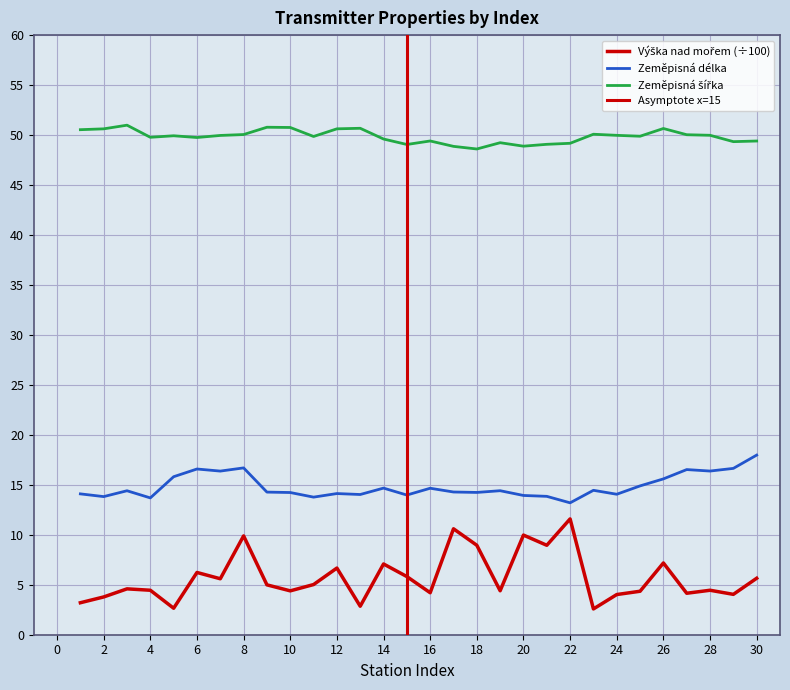

Rank the categories by Zeměpisná šířka value from highest to lowest.

3, 9, 10, 13, 26, 12, 2, 1, 23, 8, 27, 28, 24, 7, 5, 25, 11, 4, 6, 14, 16, 30, 29, 19, 22, 21, 15, 20, 17, 18